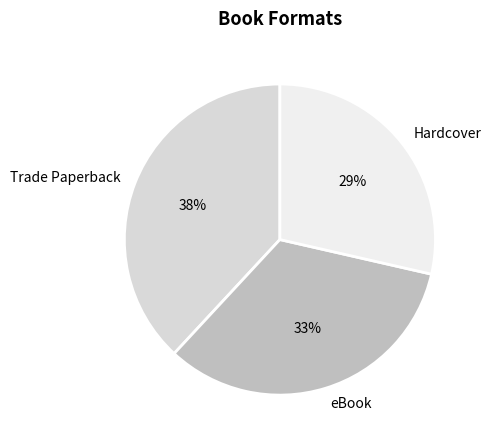

What is the largest slice in the pie chart?

Trade Paperback